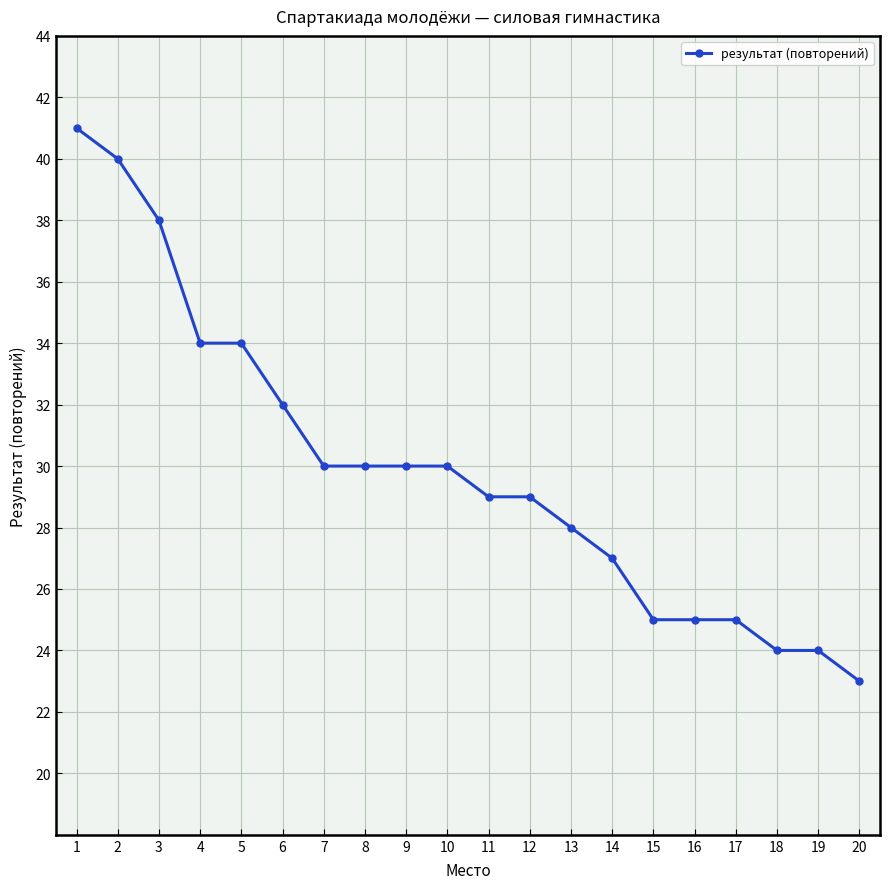

What is the value of the 10th point from the left?

30